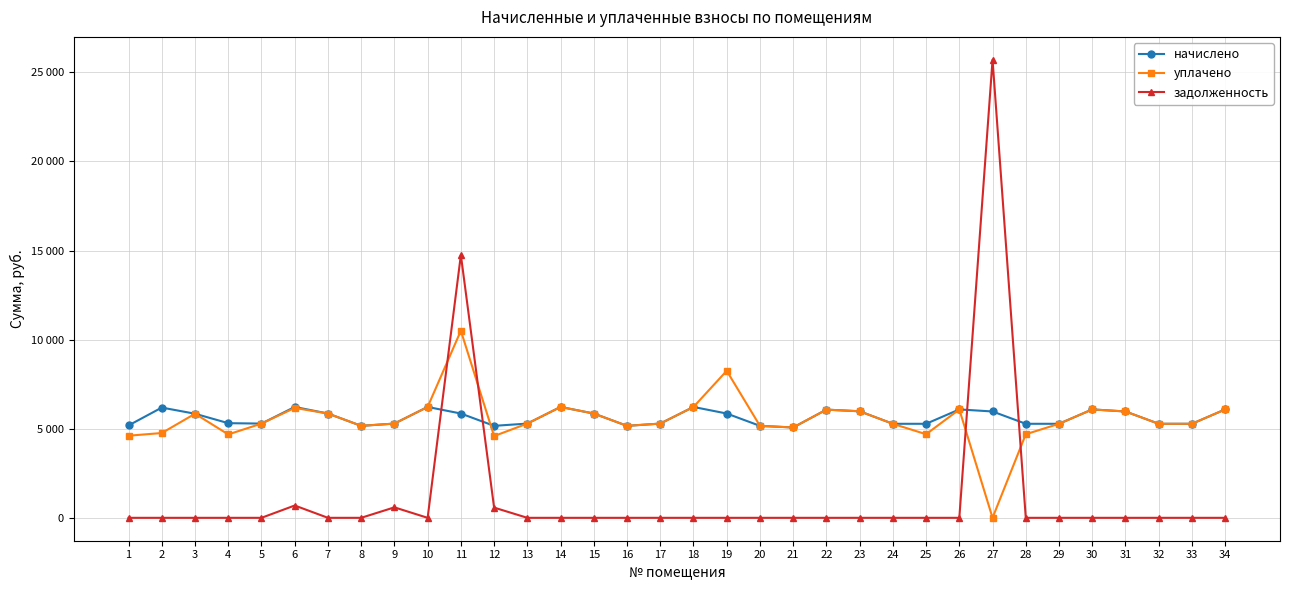

Between 6 and 17, which is larger?

6